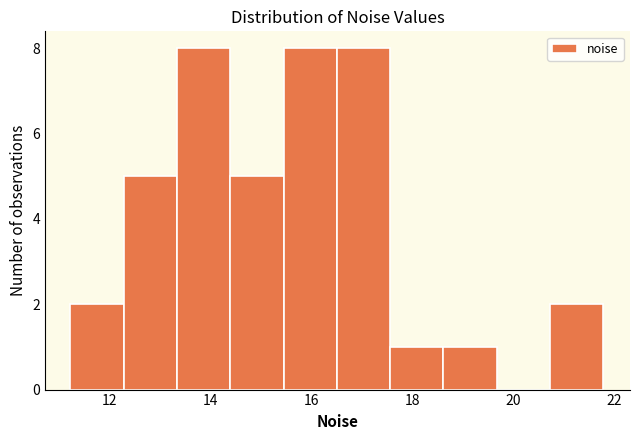

Reading left to right, transcribe this chart: for each bar, give the range it covers on the x-axis and its height. Neither the bar edges nor the heights are printed on the chart, so give them approximately, as read against the axes.

11.2 to 12.2: 2
12.2 to 13.4: 5
13.4 to 14.4: 8
14.4 to 15.4: 5
15.4 to 16.6: 8
16.6 to 17.6: 8
17.6 to 18.6: 1
18.6 to 19.6: 1
19.6 to 20.8: 0
20.8 to 21.8: 2